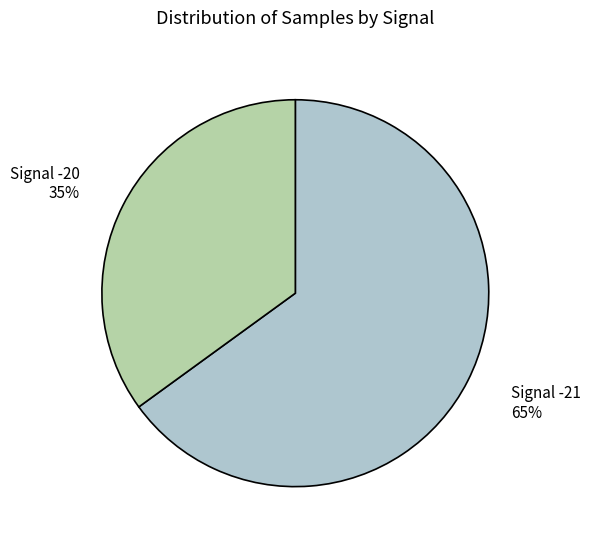

Combined, do Signal -20 35% and Signal -21 65% account for over 50%?

Yes